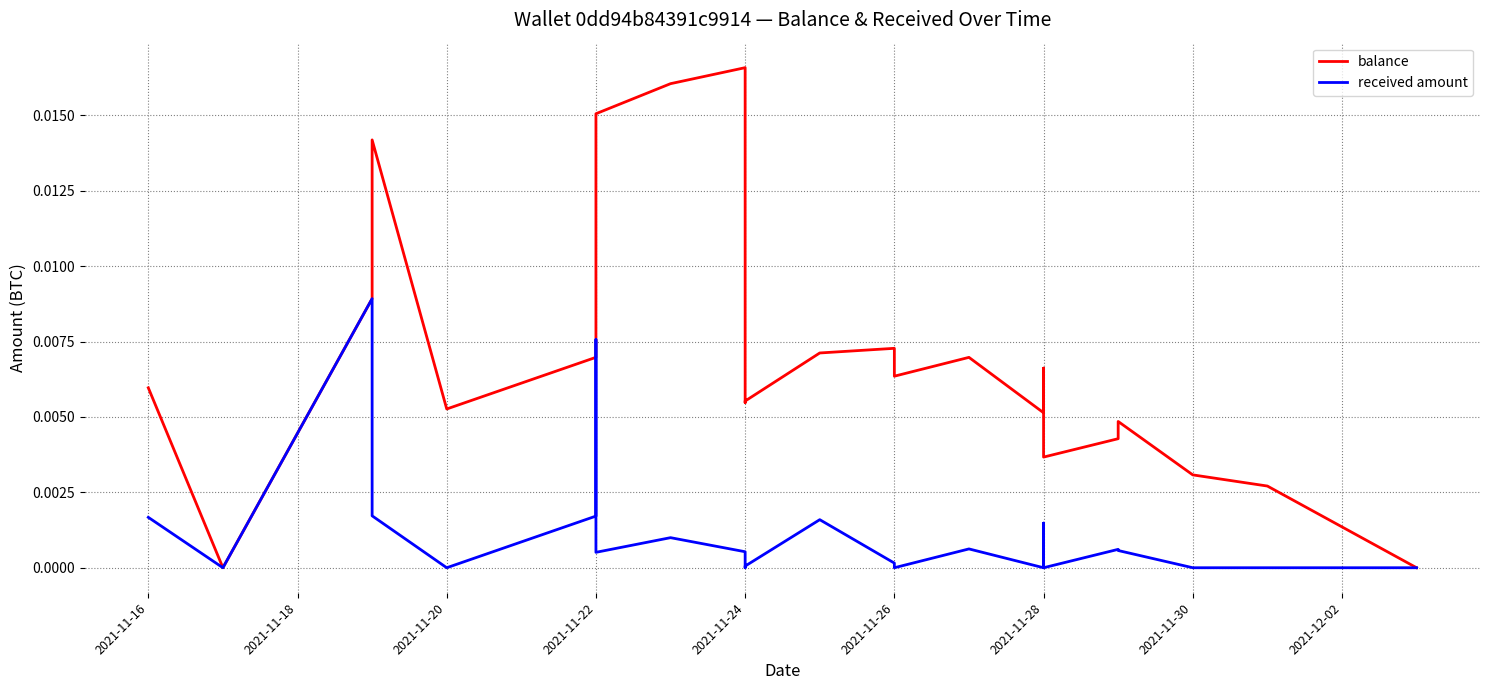

True or false: balance has a value of 0.0 at 2021-11-26.

False